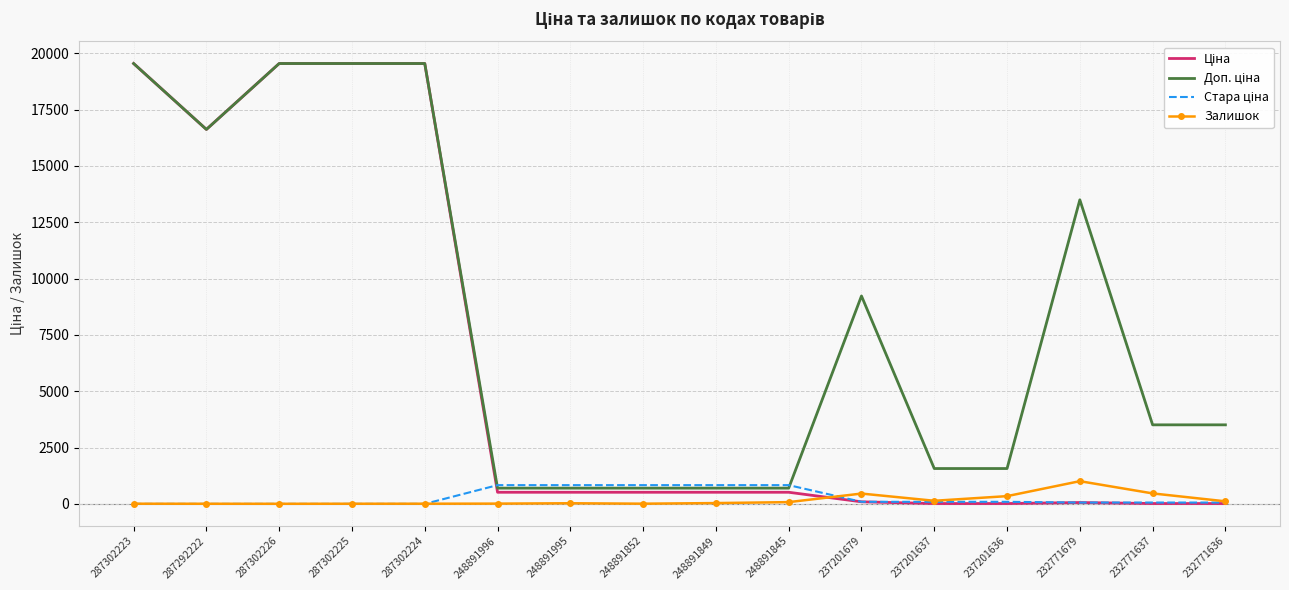

How many series are shown in this chart?

4